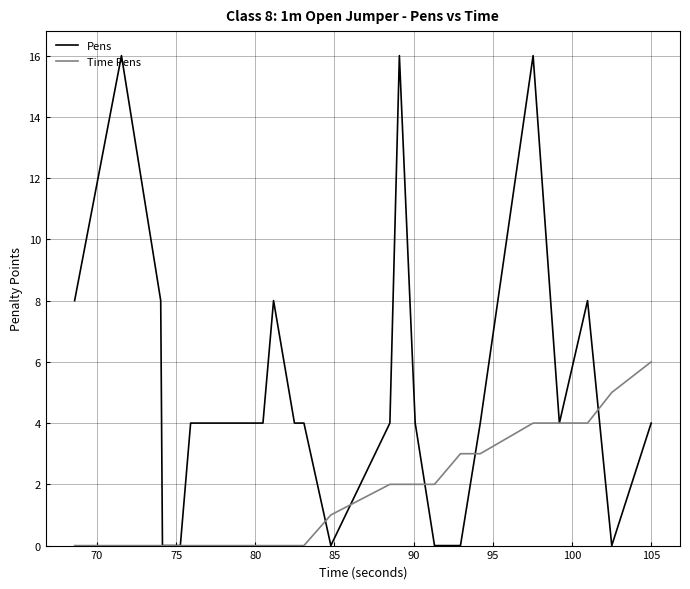

True or false: Time Pens and Pens cross at least once.

True